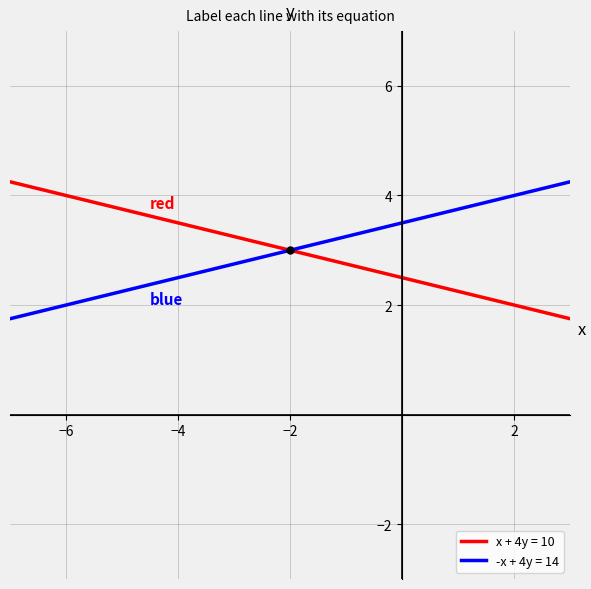

True or false: x + 4y = 10 and -x + 4y = 14 intersect in this chart.

True